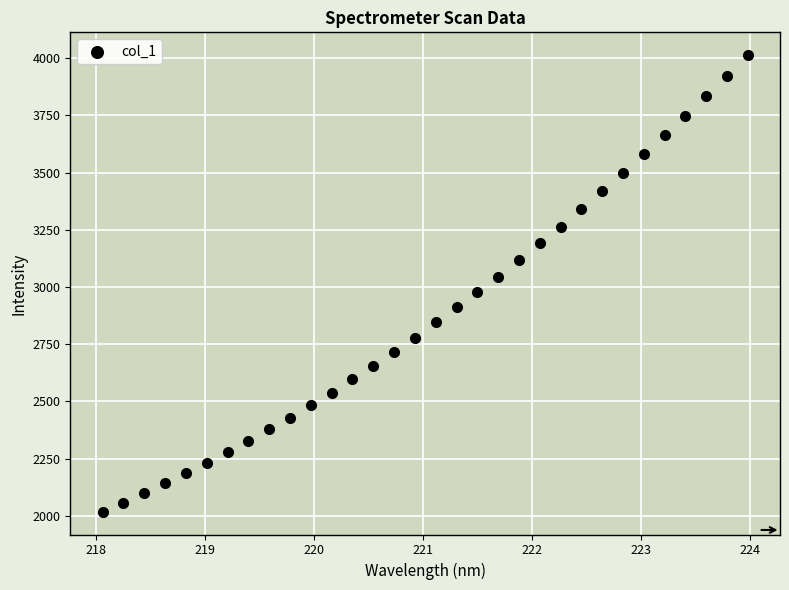

What is the range of Y values (max minus min)?

1994.8